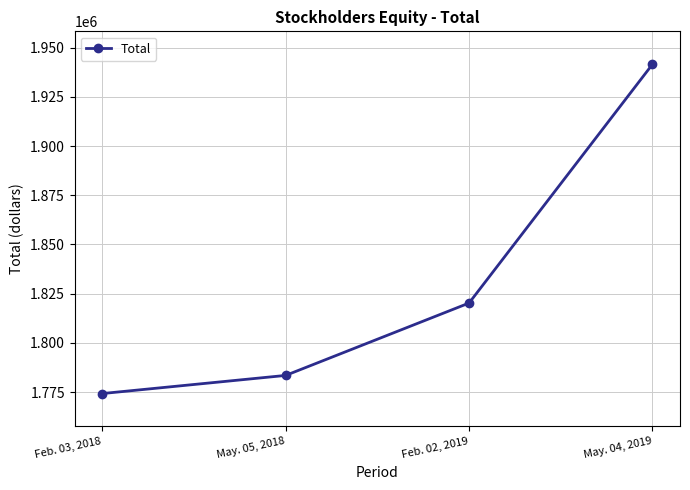

What is the label of the 1st point from the right?

May. 04, 2019